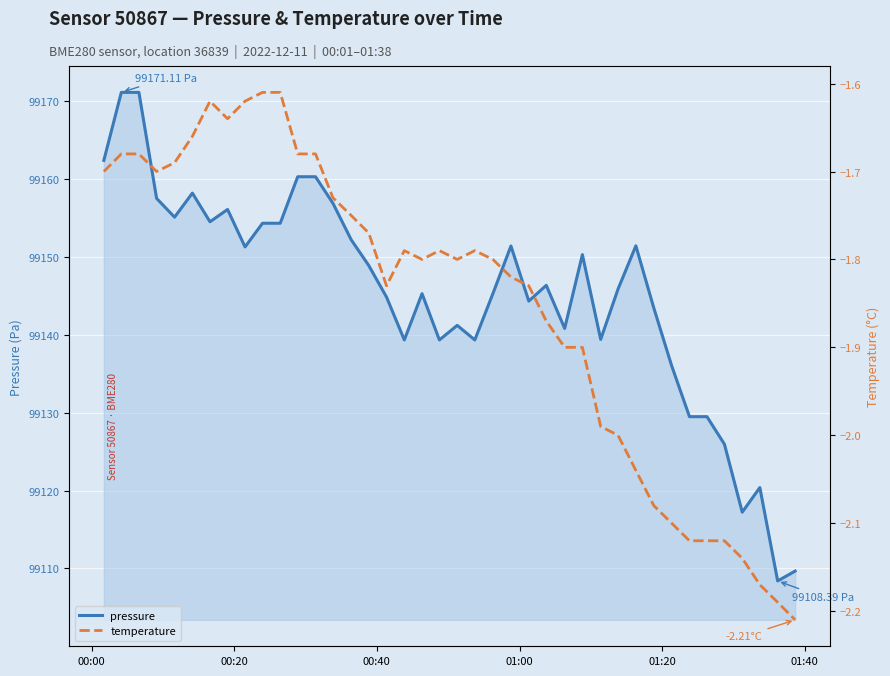

What position from the left is 00:20?

2